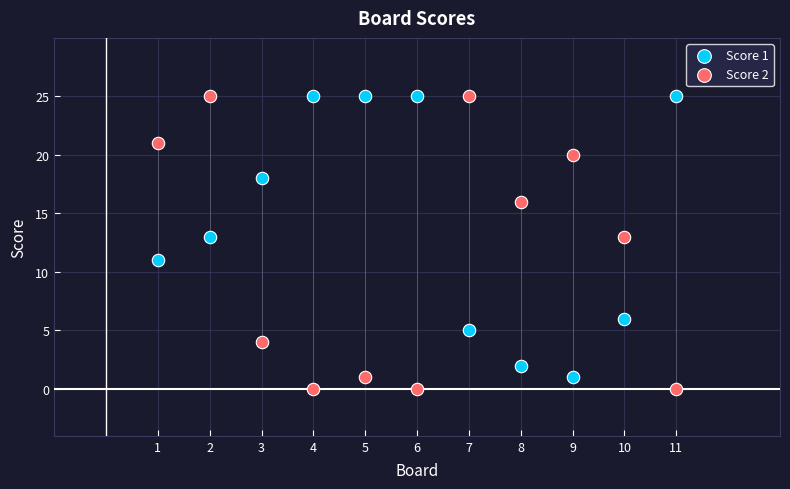

What are all the series names shown in the legend?

Score 1, Score 2